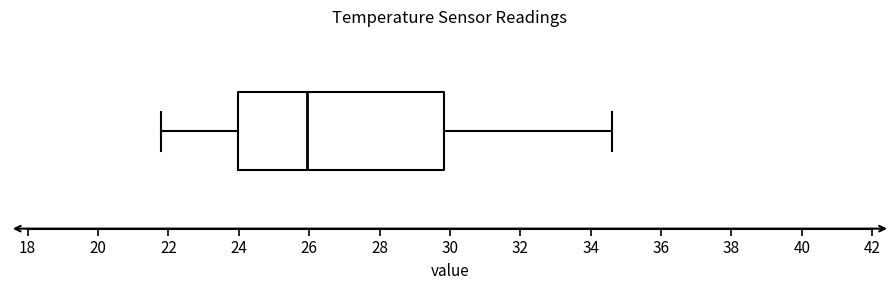

Where does the left whisker of the box end on the x-axis? The values are not printed on the chart, so give them approximately, as read against the axis.

21.8